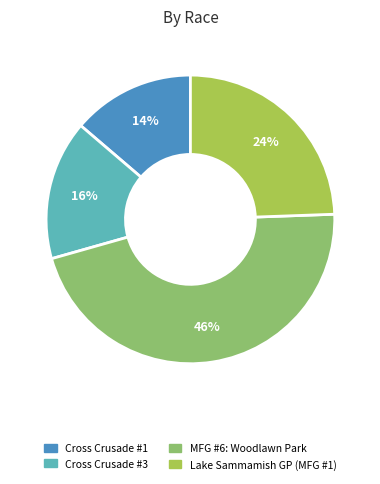

Does Cross Crusade #3 account for over 50% of the chart?

No